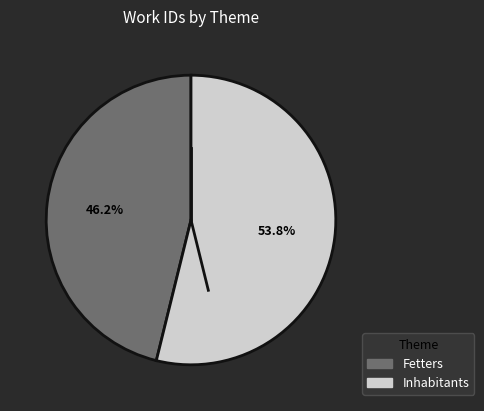

Is the sum of Inhabitants and Fetters greater than half?

Yes